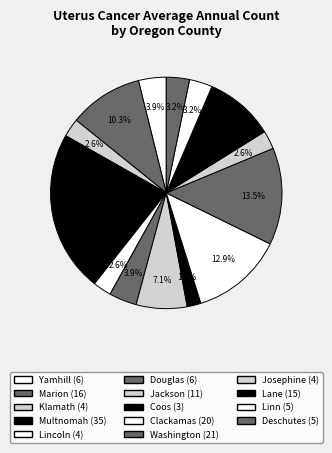

To the nearest percent, what percentage of the pie is Klamath?

3%